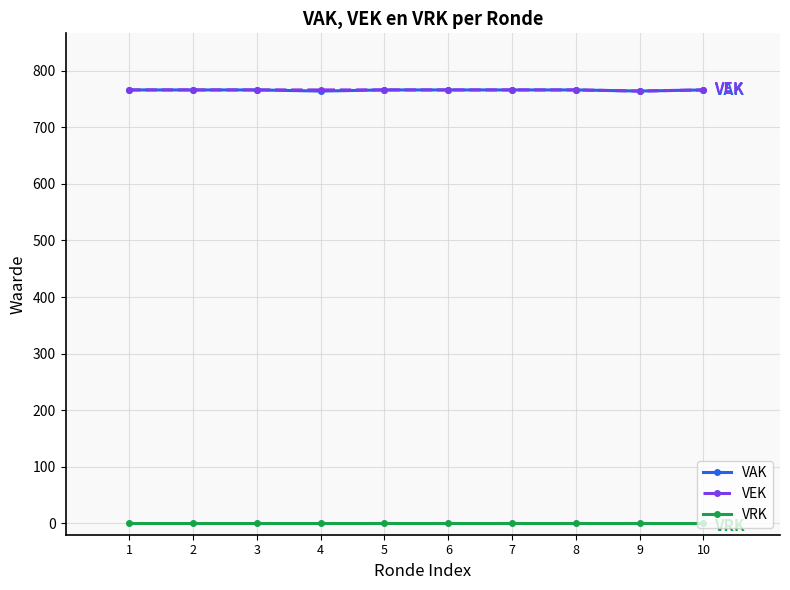

How many data points does each series have?

10